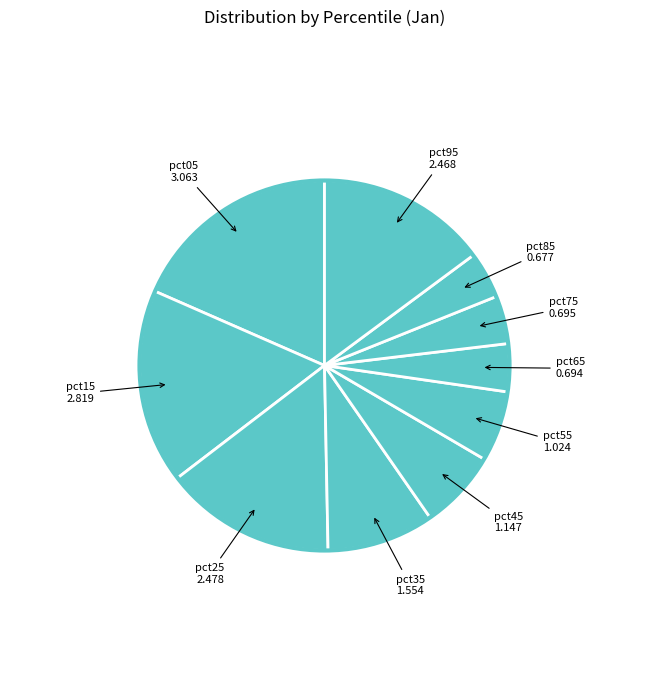

What is the largest slice in the pie chart?

pct05